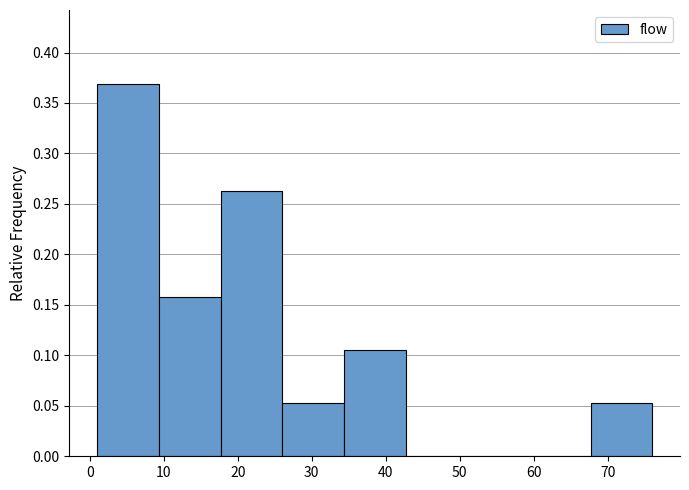

How tall is the bar that spans 34 to 43 on the x-axis? Neither the bar edges nor the heights are printed on the chart, so give them approximately, as read against the axes.

0.105